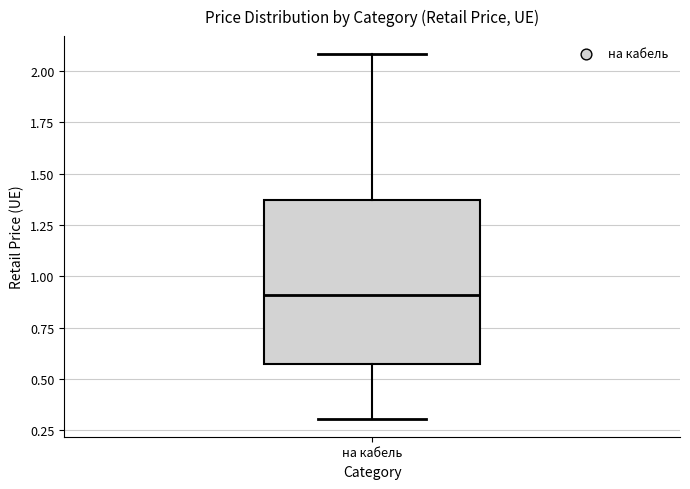

Transcribe this box plot: give where the median line is, the range the box spans, and where the two whiskers end, as read against the y-axis. The values are not printed on the chart, so give them approximately, as read against the axis.

median 0.90, box 0.55 to 1.35, whiskers 0.30 to 2.10